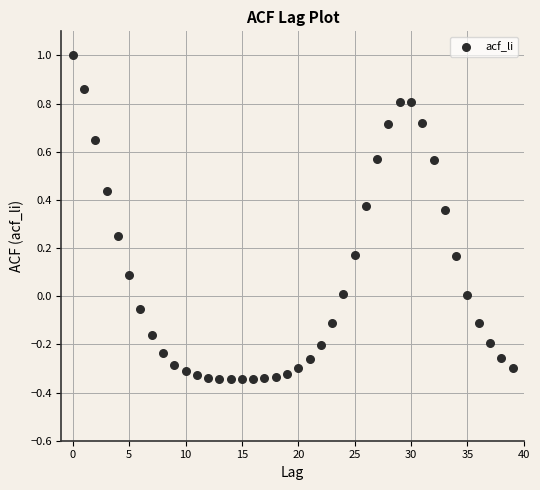

What is the range of Y values (max minus min)?

1.3